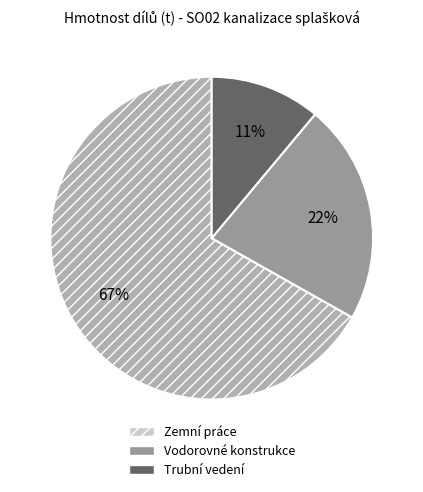

What is the largest slice in the pie chart?

Zemní práce